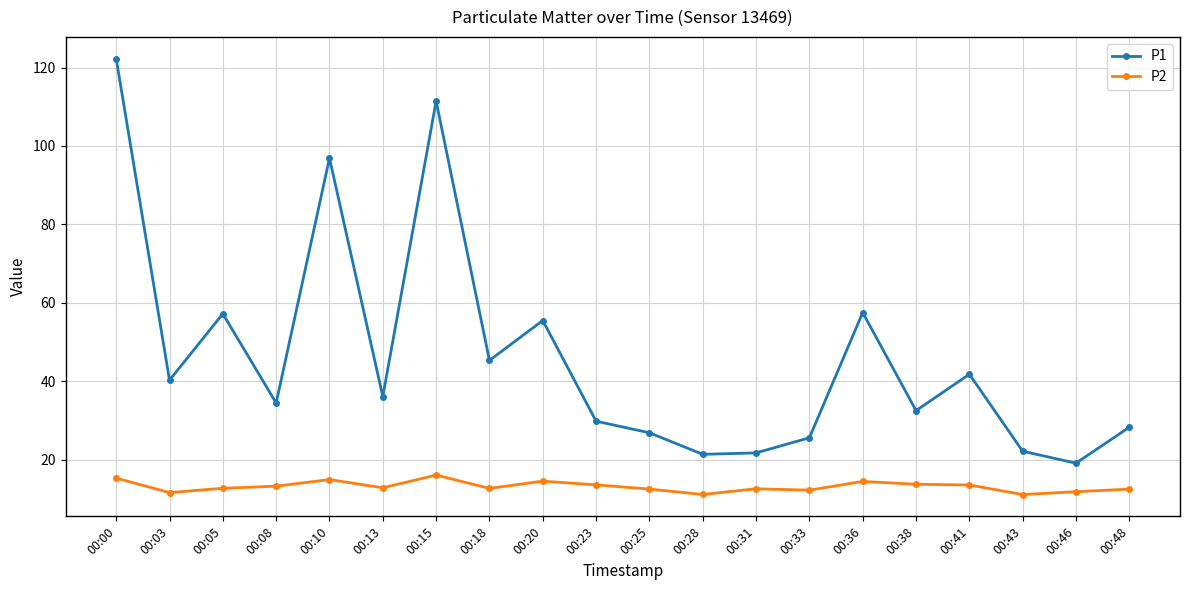

What is the difference between the second highest and minimum values in the P2 series?

4.2